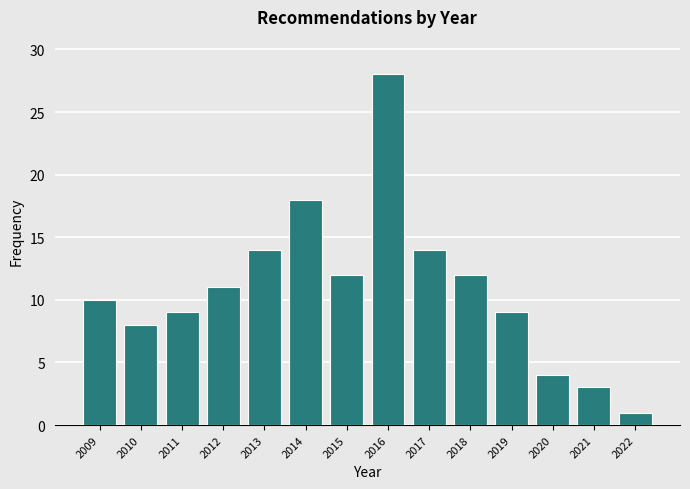

Reading right to left, what are all the values shown in this chart?

2022=1	2021=3	2020=4	2019=9	2018=12	2017=14	2016=28	2015=12	2014=18	2013=14	2012=11	2011=9	2010=8	2009=10